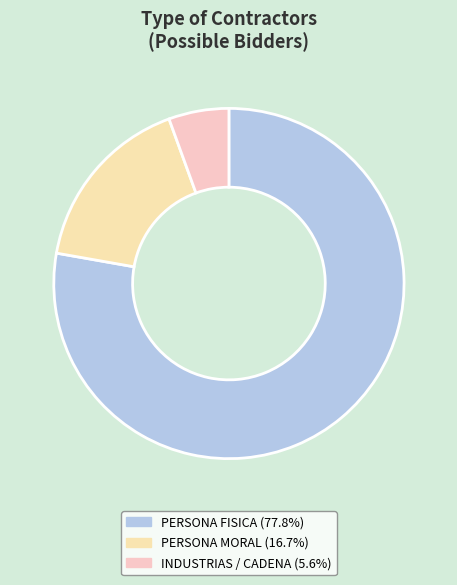

Count the number of slices in the pie.

3